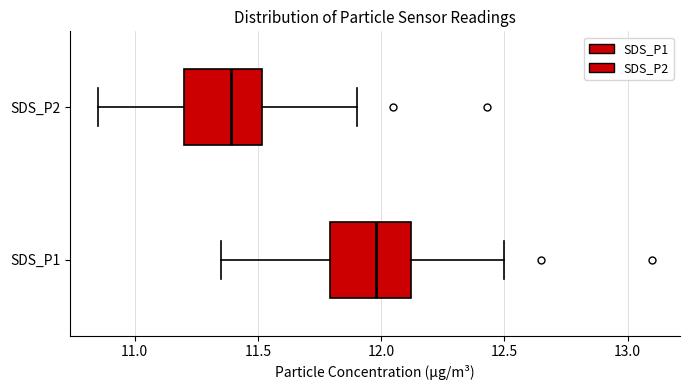

Reading bottom to top, read every box against the x-axis: the position of its median line, the range the box covers, and the ends of its whiskers. The values are not printed on the chart, so give them approximately, as read against the axis.

SDS_P1: median 12.00, box 11.80 to 12.10, whiskers 11.35 to 12.50
SDS_P2: median 11.40, box 11.20 to 11.50, whiskers 10.85 to 11.90